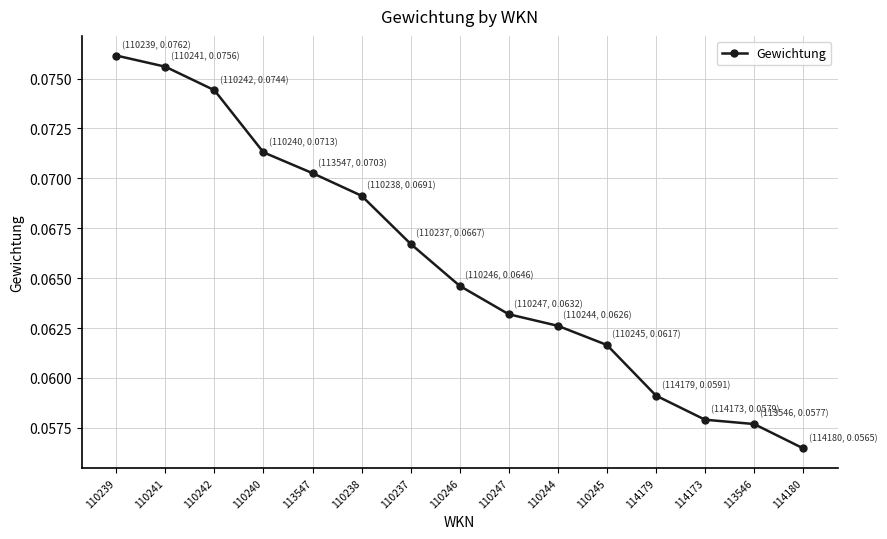

What is the label of the 12th point from the left?

114179